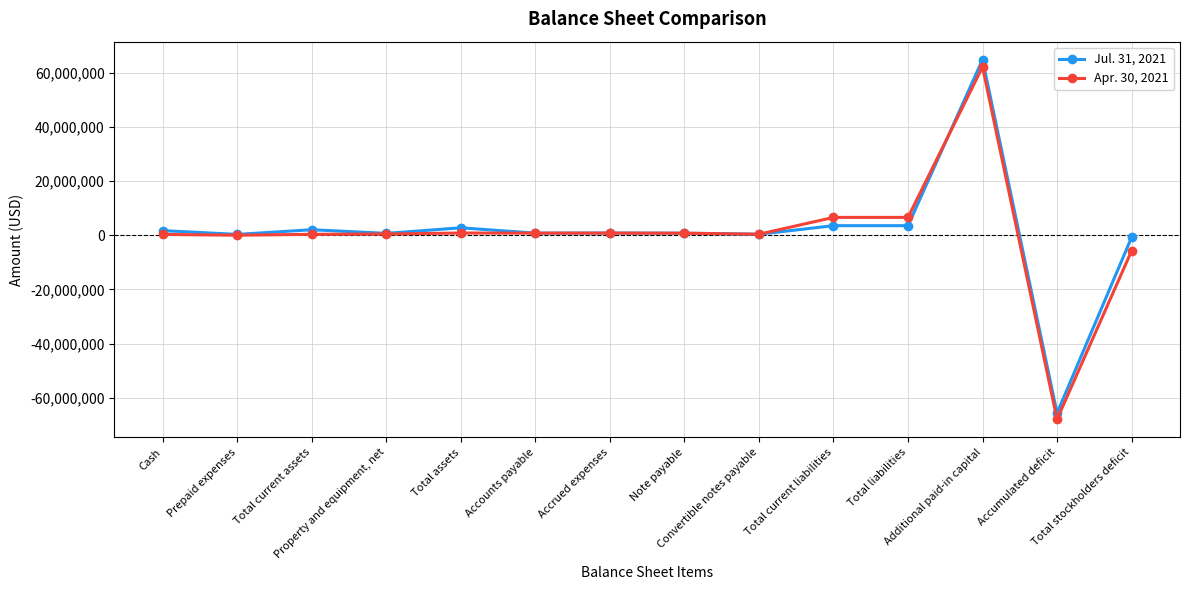

What is the minimum value for Jul. 31, 2021?

-65693402